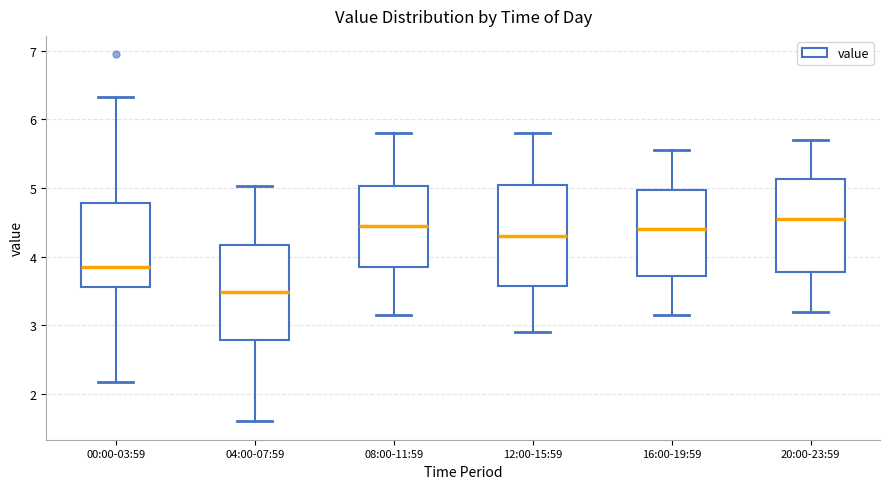

Where is the upper edge of the box for 08:00-11:59 on the y-axis? The values are not printed on the chart, so give them approximately, as read against the axis.

5.0